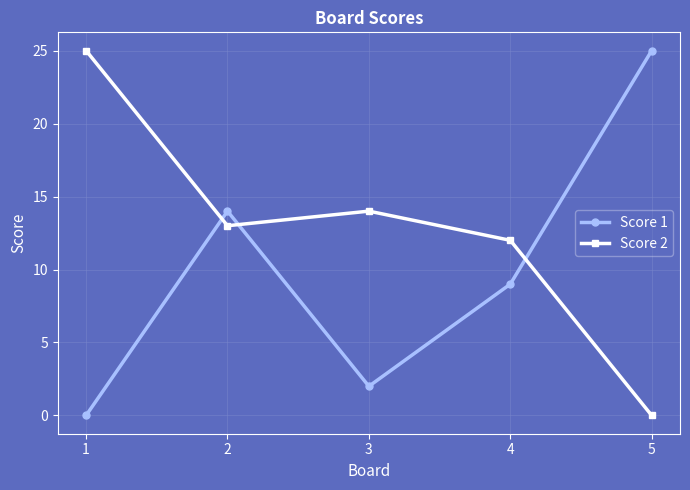

At which label does Score 2 reach its minimum?

5